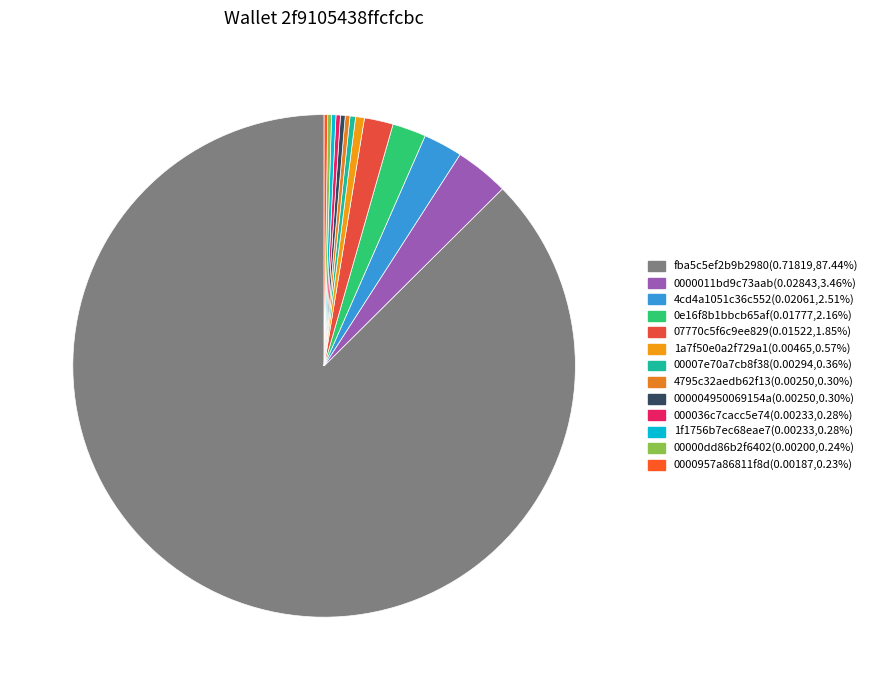

Is it true that 00007e70a7cb8f38 is 0% of the pie?

True